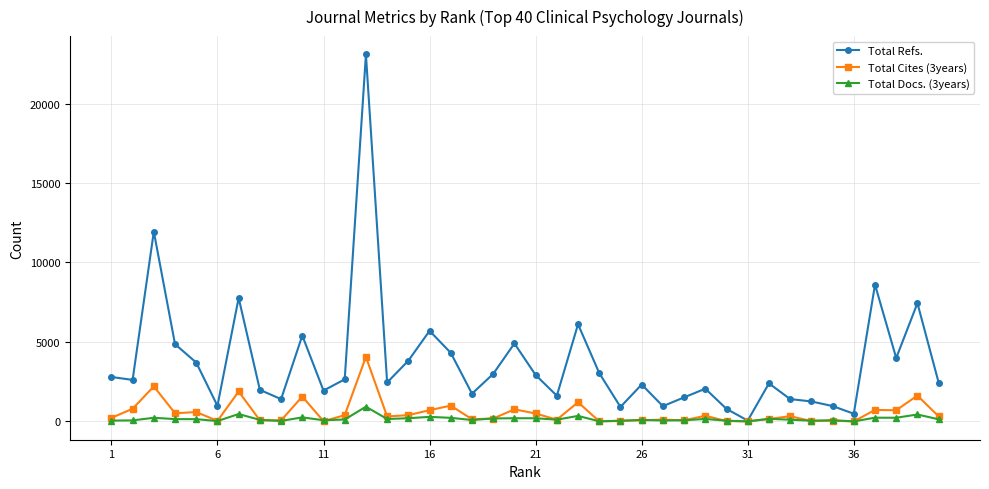

How many lines are shown in the chart?

3